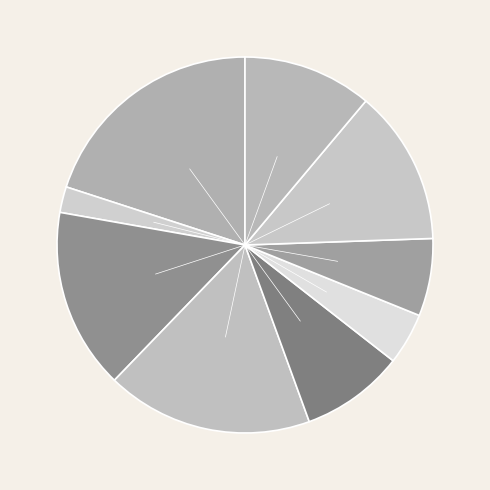

How many slices are in this pie chart?

9